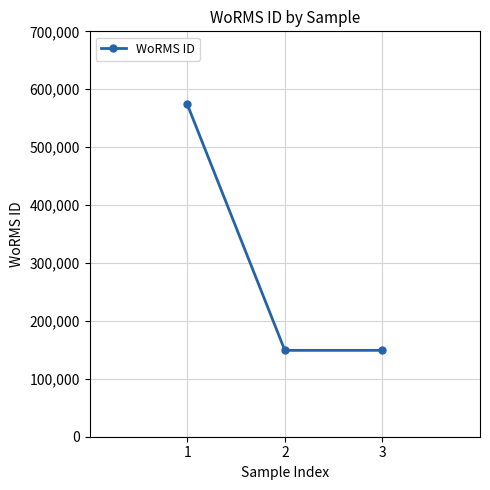

The chart shows a value of 149142 at 2. True or false?

True